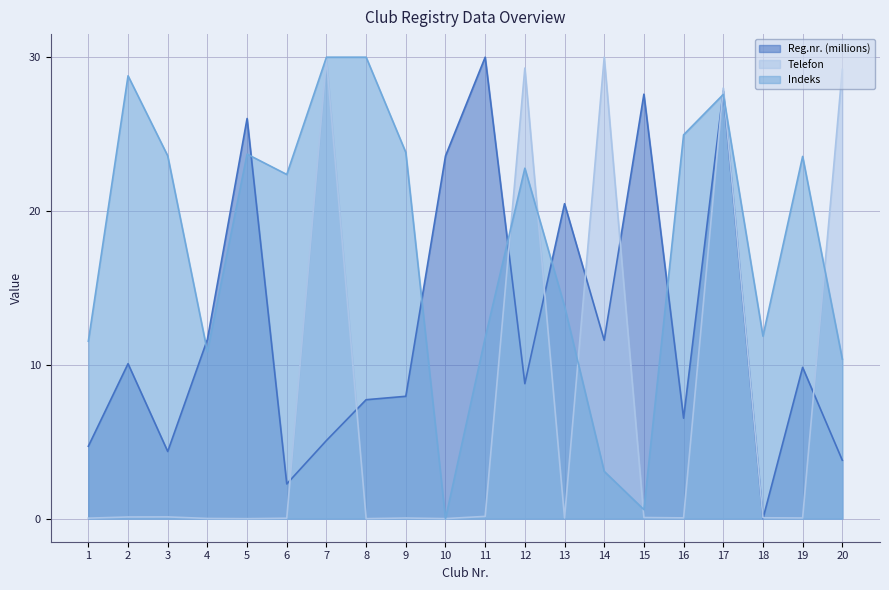

How many values in the Reg.nr. (millions) series are below 9?

10